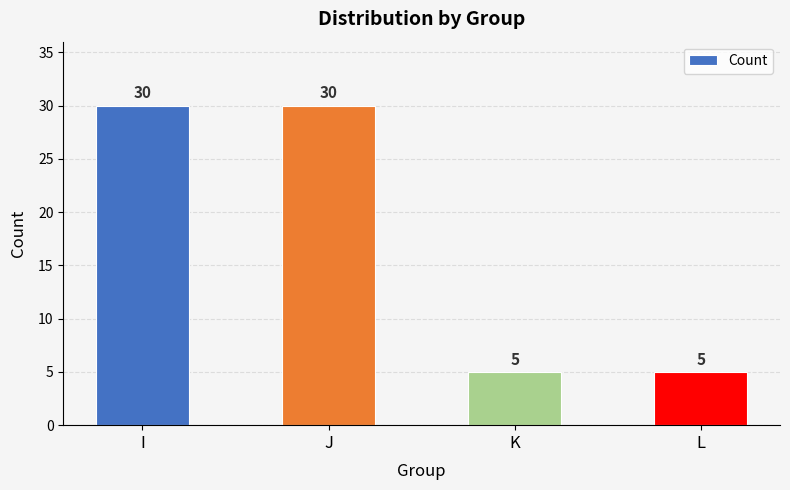

Reading left to right, list all the values displayed in this chart.

30	30	5	5